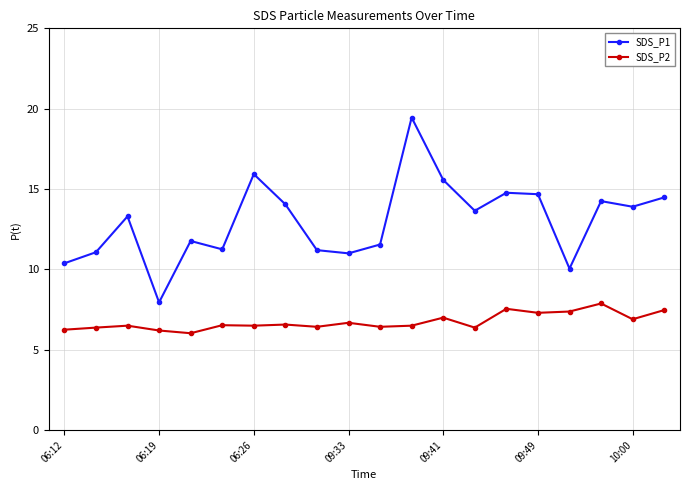

Which series has the widest spread of values?

SDS_P1